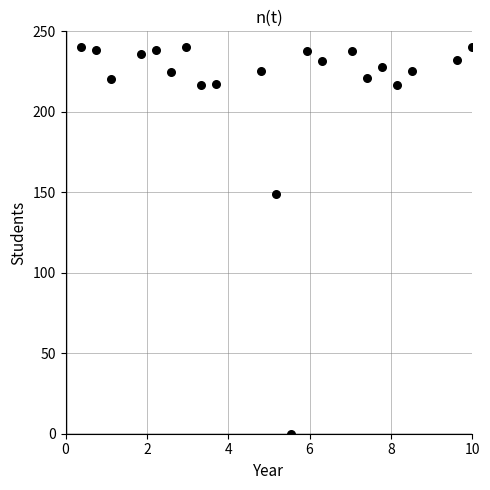

What Y value in the scatter plot is closest to 120?

148.6